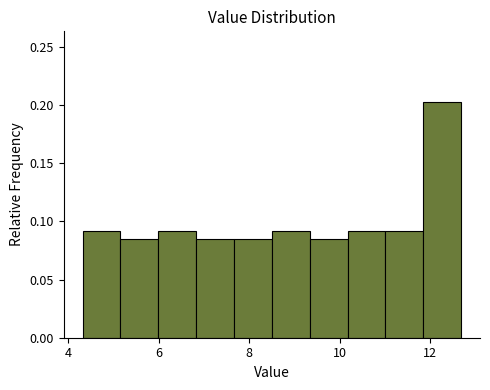

How tall is the bar that spans 7.6 to 8.4 on the x-axis? Neither the bar edges nor the heights are printed on the chart, so give them approximately, as read against the axes.

0.085